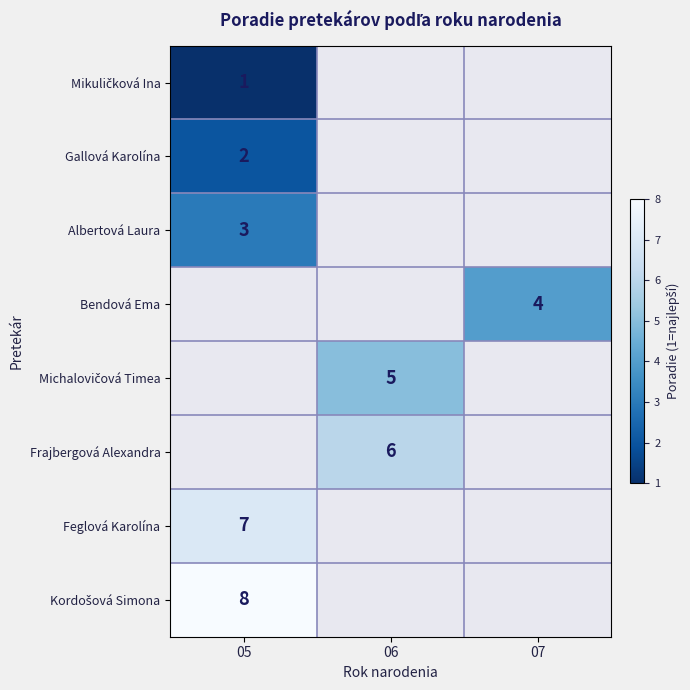

The Albertová Laura series shows 5 at 05. True or false?

False